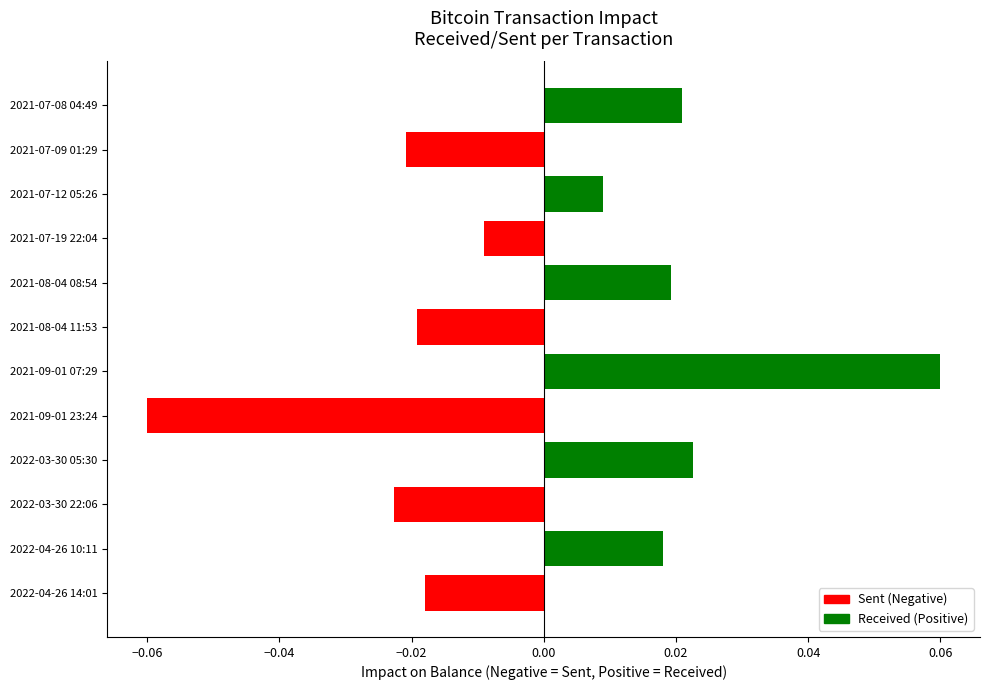

The chart shows a value of -0.0 at 2021-09-01 23:24. True or false?

False